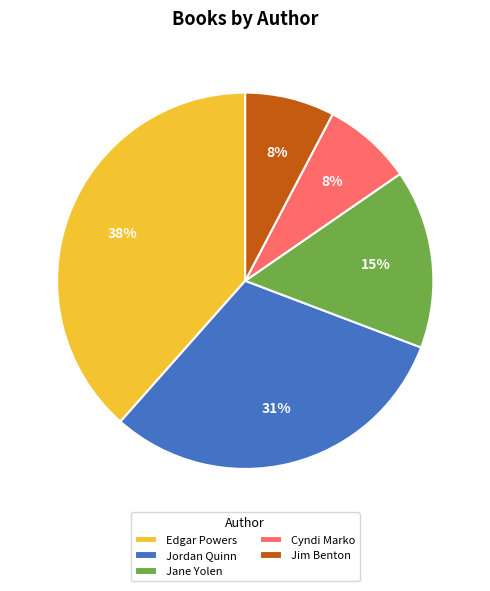

Do Cyndi Marko and Jim Benton together represent more than half of the pie?

No